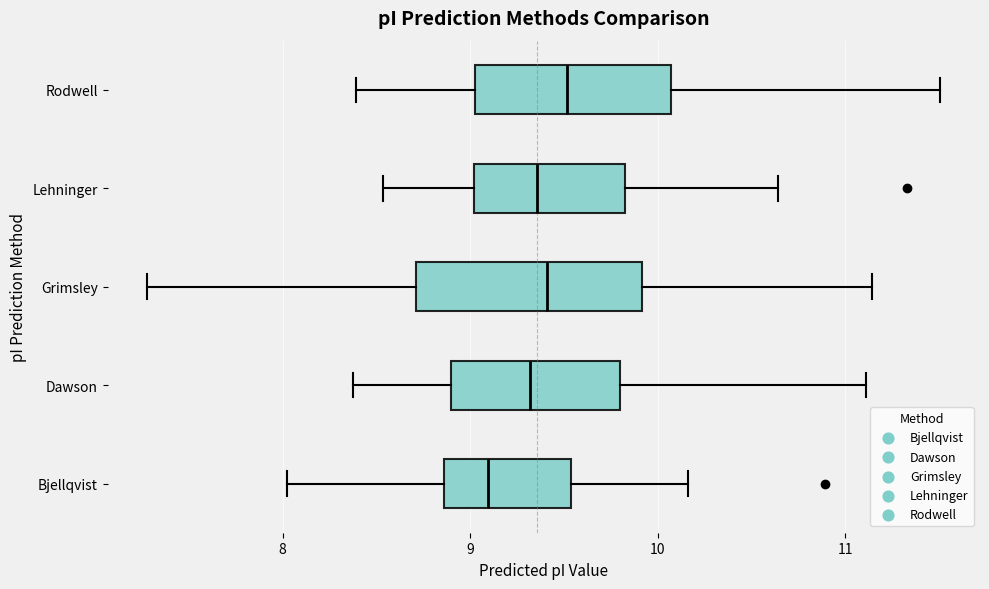

Reading bottom to top, read every box against the x-axis: the position of its median line, the range the box covers, and the ends of its whiskers. The values are not printed on the chart, so give them approximately, as read against the axis.

Bjellqvist: median 9.1, box 8.9 to 9.5, whiskers 8.0 to 10.2
Dawson: median 9.3, box 8.9 to 9.8, whiskers 8.4 to 11.1
Grimsley: median 9.4, box 8.7 to 9.9, whiskers 7.3 to 11.1
Lehninger: median 9.4, box 9.0 to 9.8, whiskers 8.5 to 10.6
Rodwell: median 9.5, box 9.0 to 10.1, whiskers 8.4 to 11.5